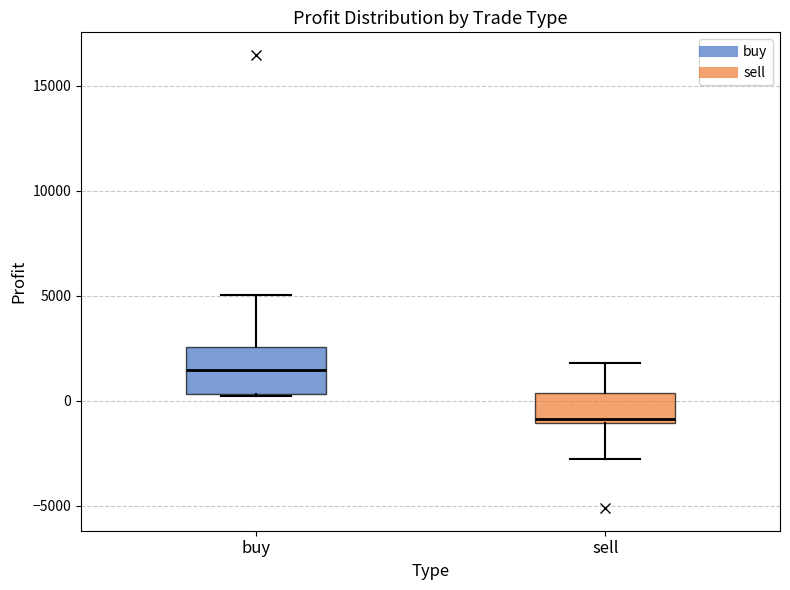

Reading left to right, read every box against the y-axis: the position of its median line, the range the box covers, and the ends of its whiskers. The values are not printed on the chart, so give them approximately, as read against the axis.

buy: median 1500, box 500 to 2500, whiskers 500 to 5000
sell: median -1000 (just above the box's lower edge), box -1000 to 500, whiskers -3000 to 2000